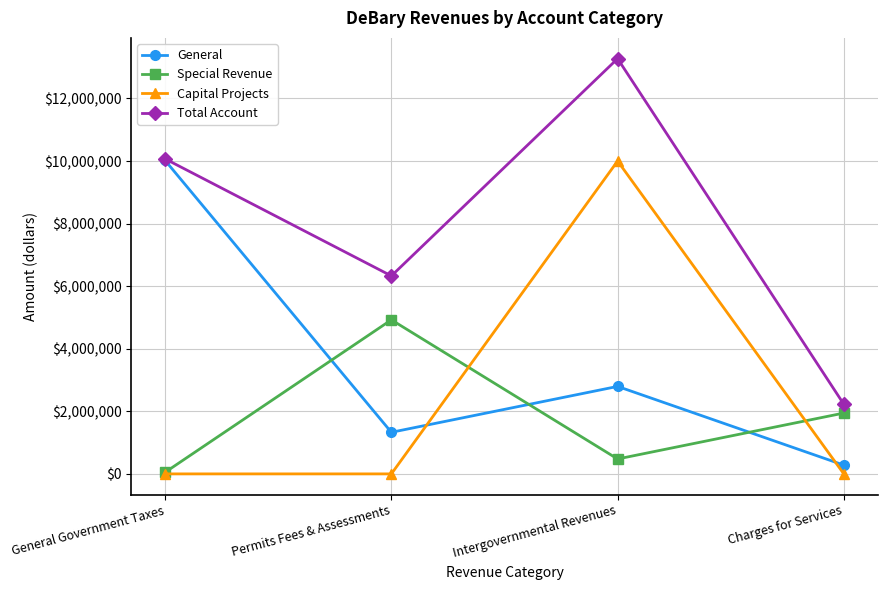

Rank the categories by Total Account value from lowest to highest.

Charges for Services, Permits Fees & Assessments, General Government Taxes, Intergovernmental Revenues